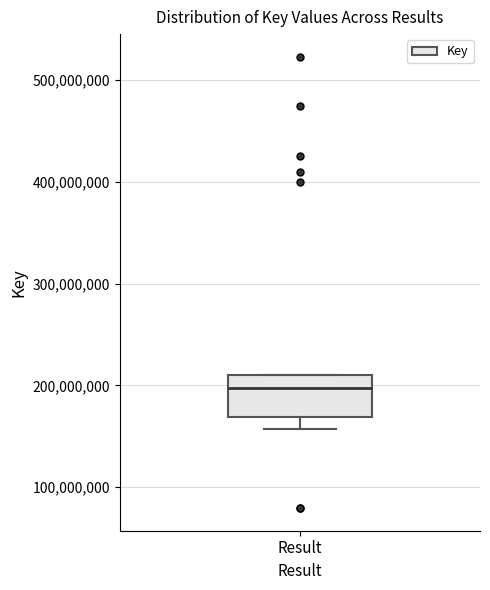

Transcribe this box plot: give where the median line is, the range the box spans, and where the two whiskers end, as read against the y-axis. The values are not printed on the chart, so give them approximately, as read against the axis.

median 200000000, box 170000000 to 210000000, whiskers 160000000 to 210000000